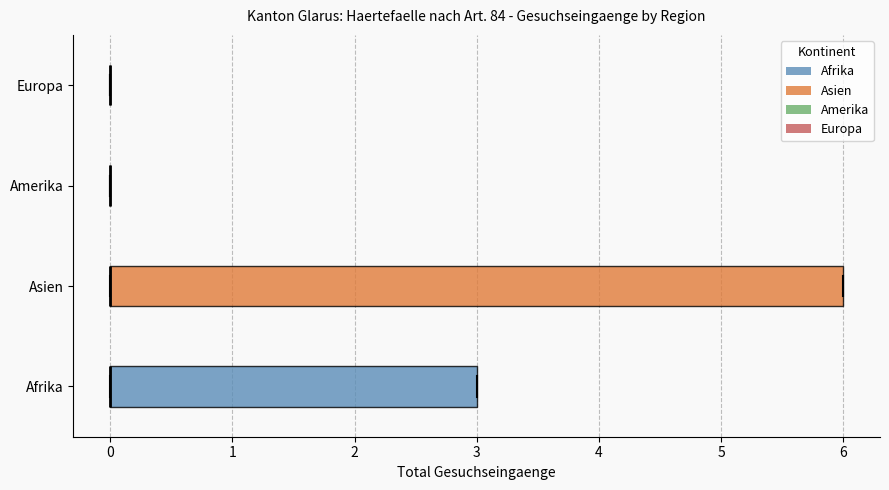

Comparing the boxes themselves (not the whiskers), which one is the widest?

Asien